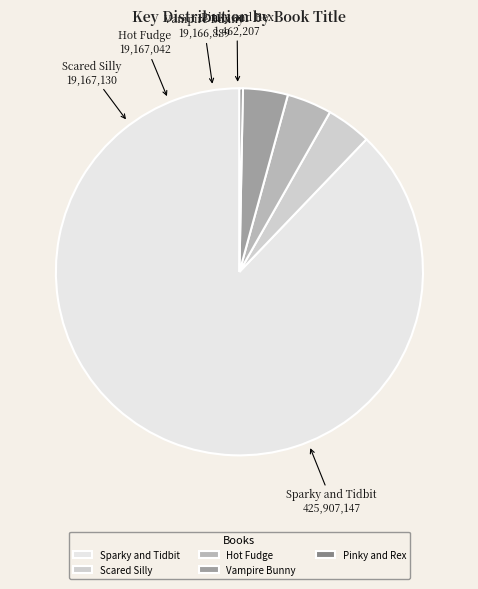

True or false: Pinky and Rex accounts for 0% of the total.

True